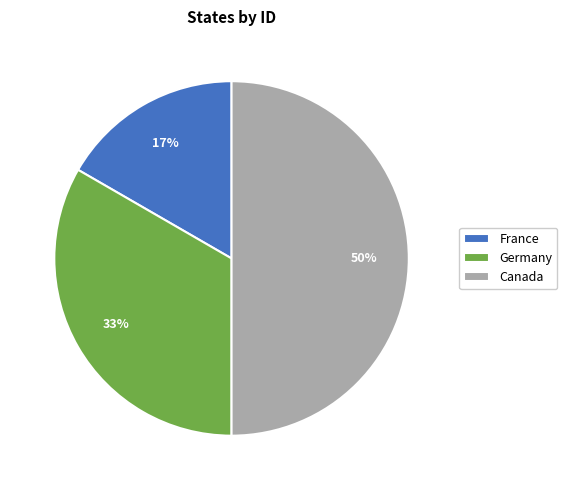

Do Germany and Canada together represent more than half of the pie?

Yes